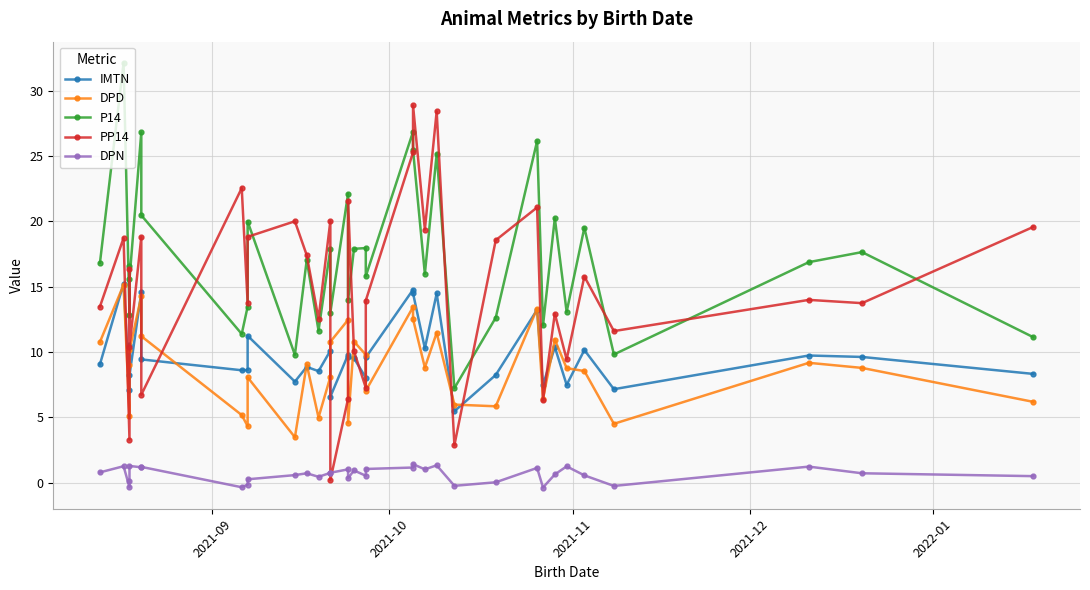

How many distinct data groups are displayed?

5